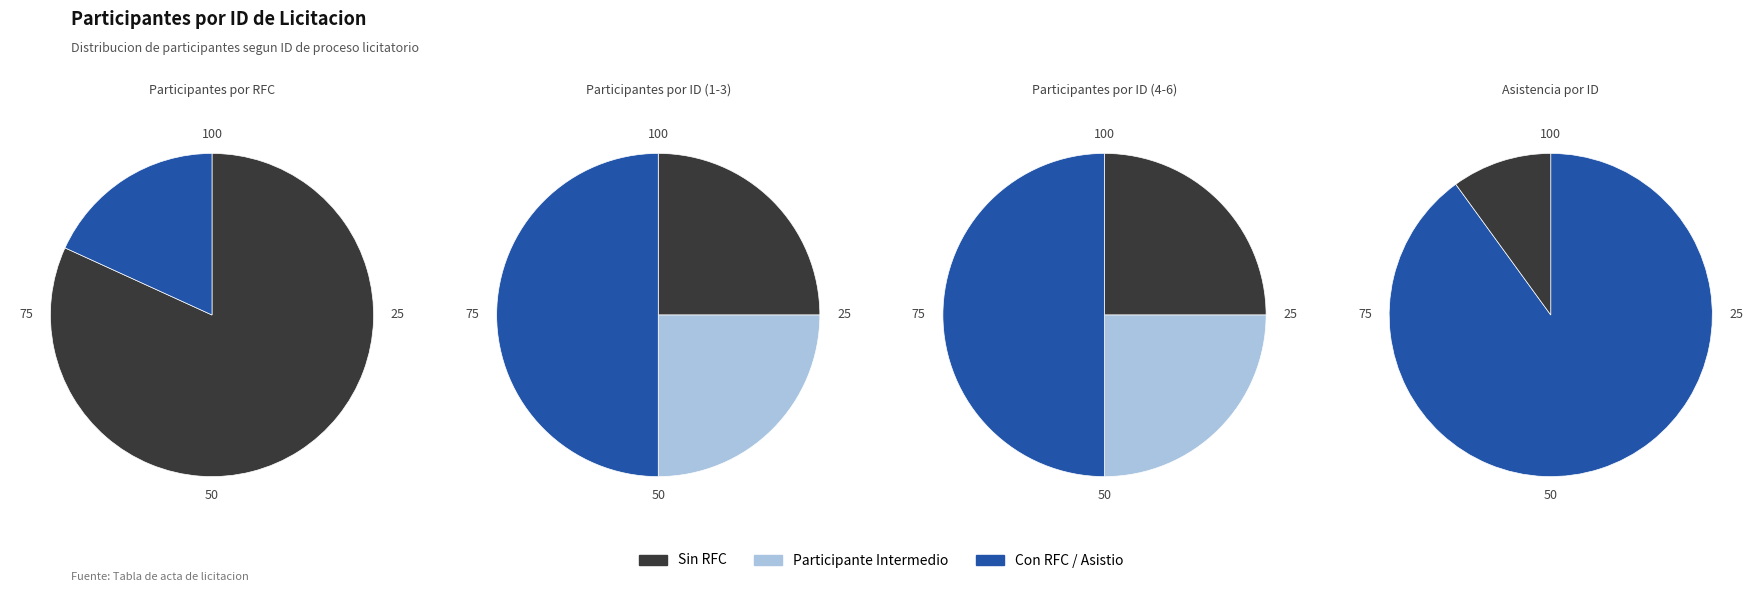

How many slices are in this pie chart?

3